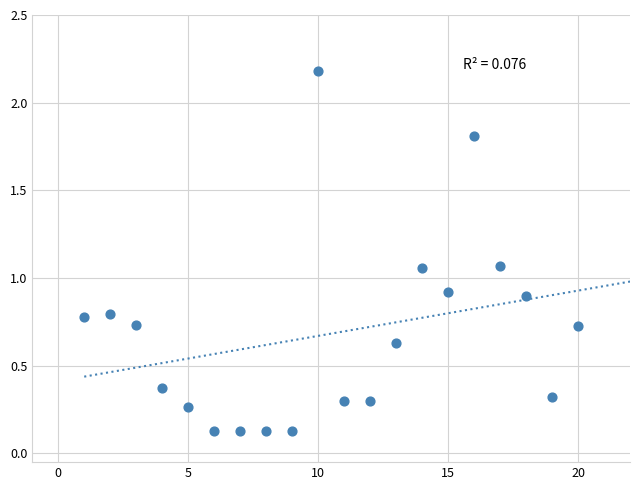

What is the range of X values (max minus min)?

19.0